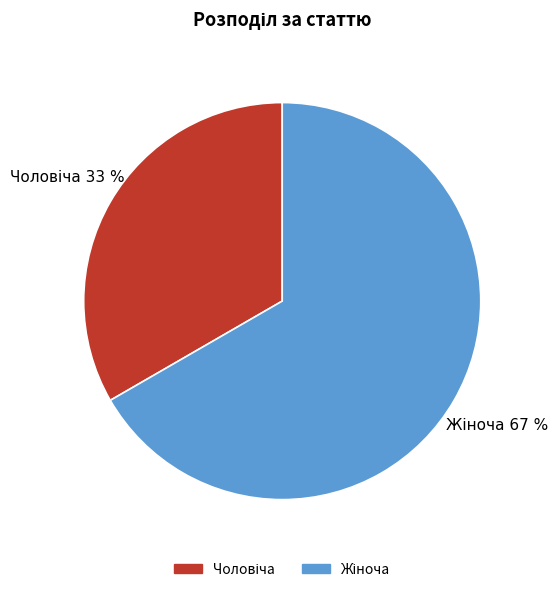

Is there a majority slice in this chart?

Yes